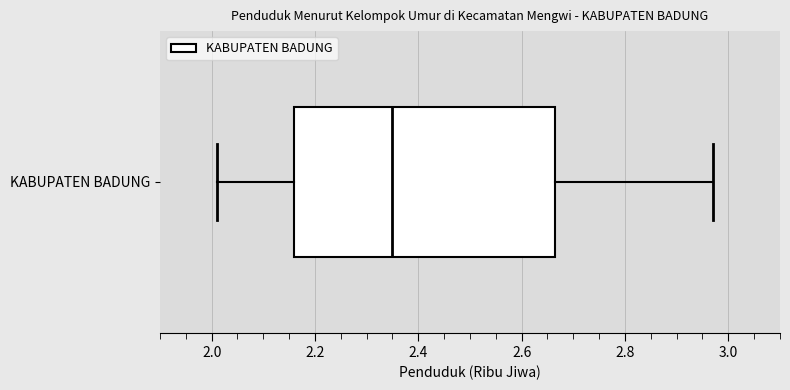

Where does the left whisker of the box for KABUPATEN BADUNG end on the x-axis? The values are not printed on the chart, so give them approximately, as read against the axis.

2.02